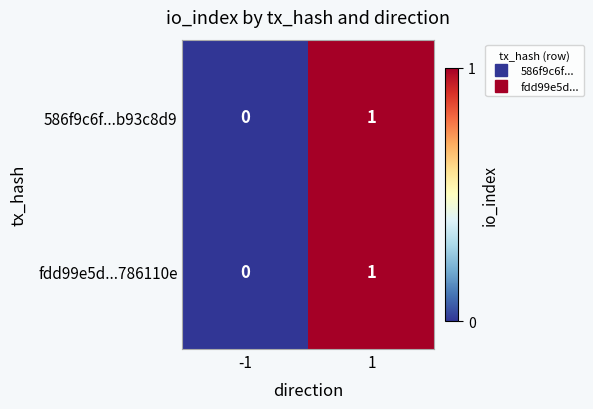

Reading left to right, extract all data points from this chart.

586f9c6f...b93c8d9: 0	1
fdd99e5d...786110e: 0	1